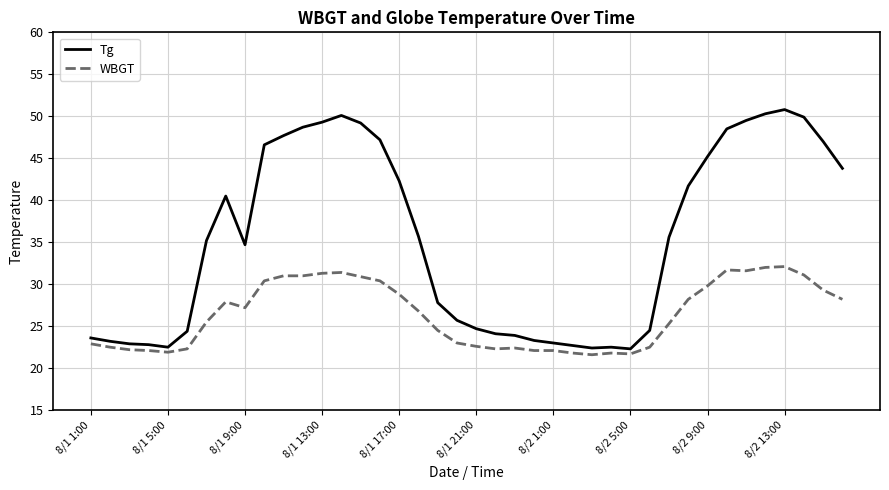

Rank the series by their average value, from highest to lowest.

Tg, WBGT